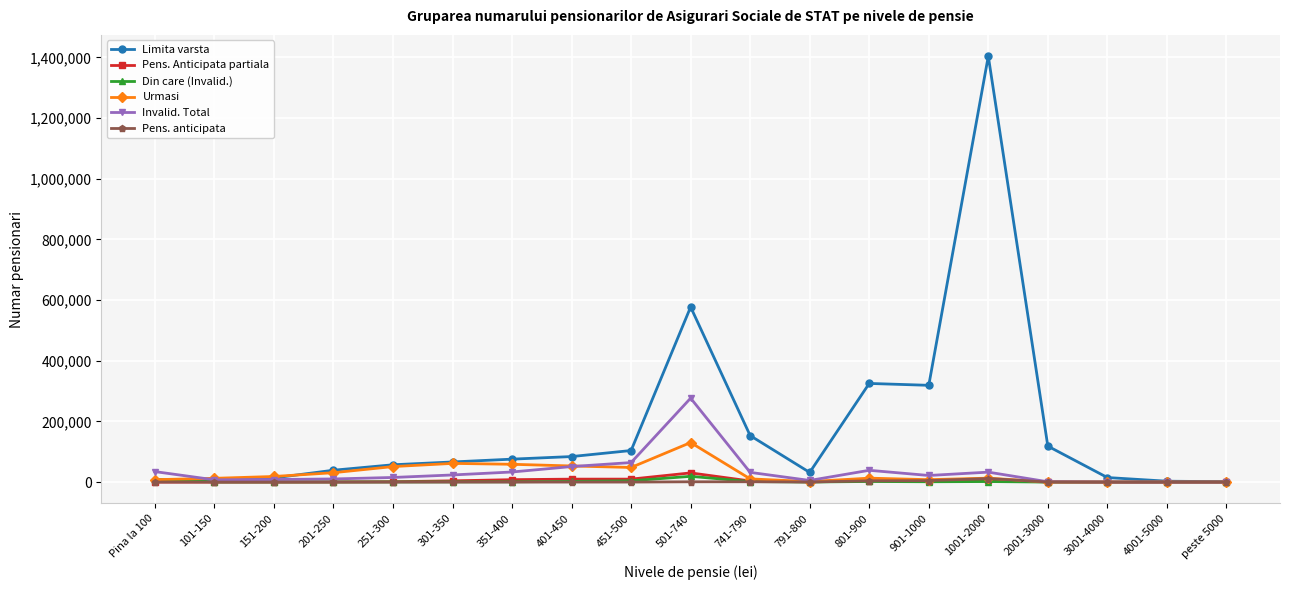

Which series has the largest range (max minus min)?

Limita varsta